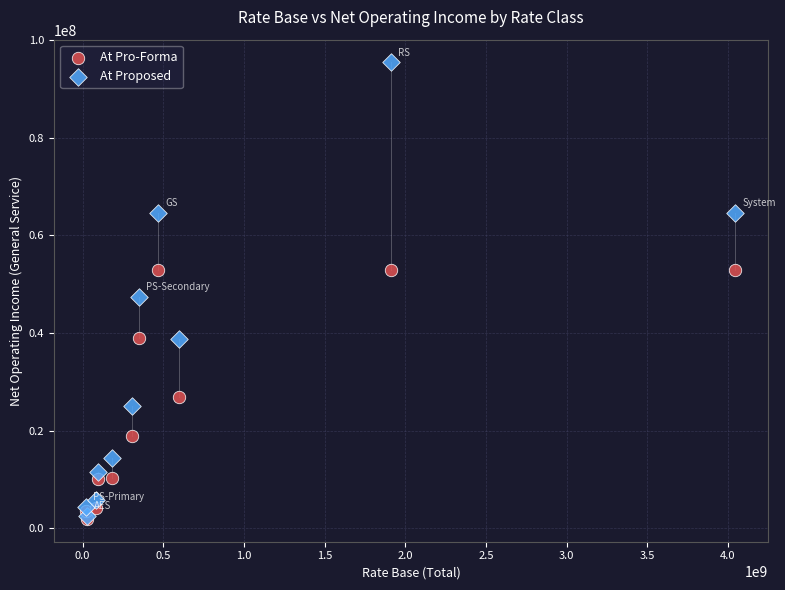

In the At Proposed series, what Y value is closest to 48990434?

47423550.8